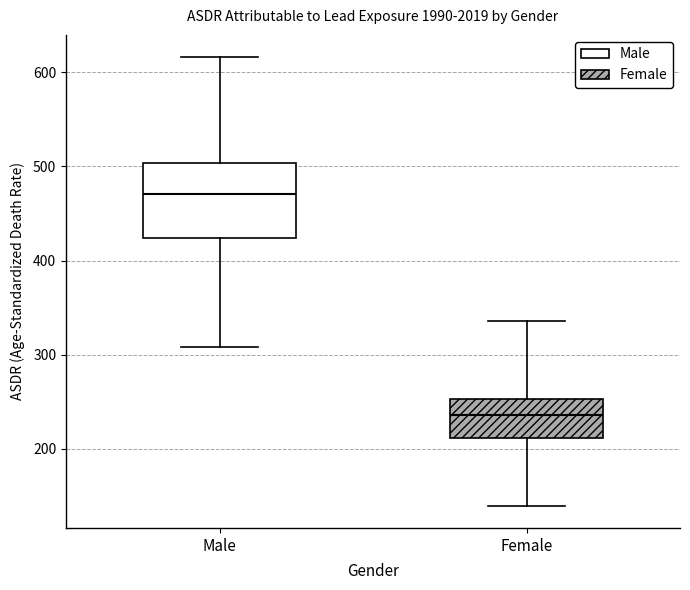

Reading left to right, read every box against the y-axis: the position of its median line, the range the box covers, and the ends of its whiskers. The values are not printed on the chart, so give them approximately, as read against the axis.

Male: median 470, box 420 to 500, whiskers 310 to 620
Female: median 240, box 210 to 250, whiskers 140 to 340